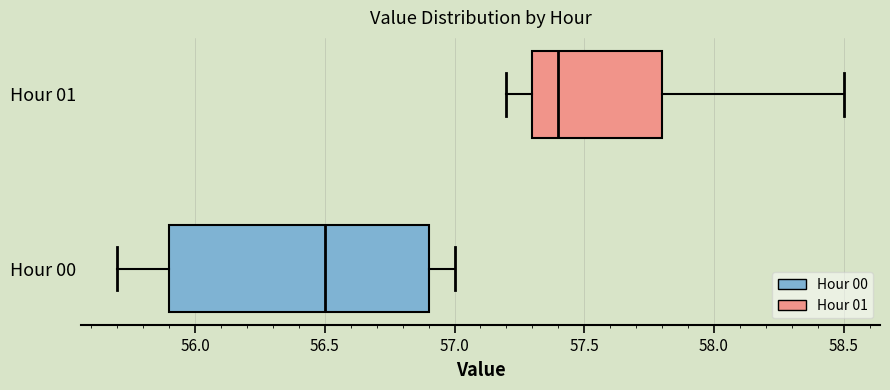

Where does the median line of the box for Hour 00 sit on the x-axis? The values are not printed on the chart, so give them approximately, as read against the axis.

56.5